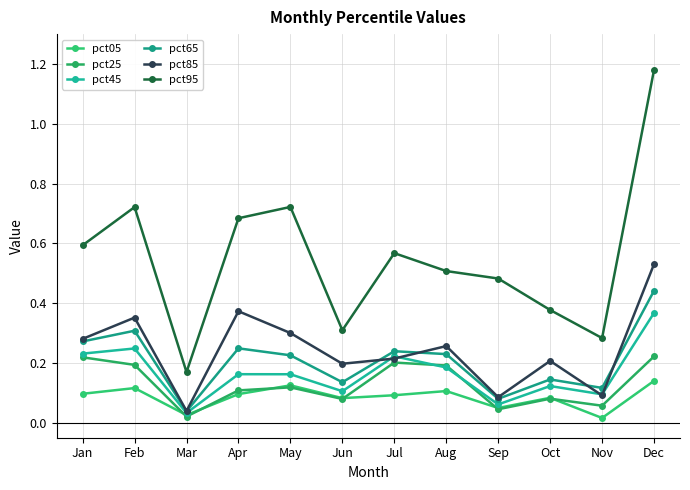

Reading right to left, what are all the values shown in this chart?

pct05: 0.1	0.0	0.1	0.0	0.1	0.1	0.1	0.1	0.1	0.0	0.1	0.1
pct25: 0.2	0.1	0.1	0.0	0.2	0.2	0.1	0.1	0.1	0.0	0.2	0.2
pct45: 0.4	0.1	0.1	0.1	0.2	0.2	0.1	0.2	0.2	0.0	0.2	0.2
pct65: 0.4	0.1	0.1	0.1	0.2	0.2	0.1	0.2	0.2	0.0	0.3	0.3
pct85: 0.5	0.1	0.2	0.1	0.3	0.2	0.2	0.3	0.4	0.0	0.4	0.3
pct95: 1.2	0.3	0.4	0.5	0.5	0.6	0.3	0.7	0.7	0.2	0.7	0.6